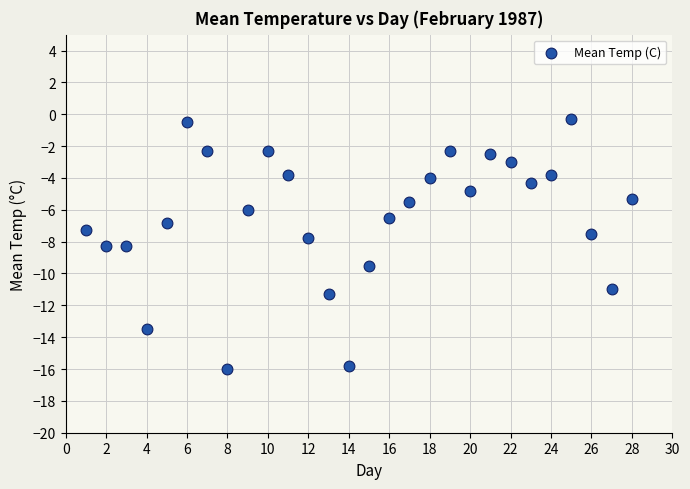

What is the range of Y values (max minus min)?

15.7